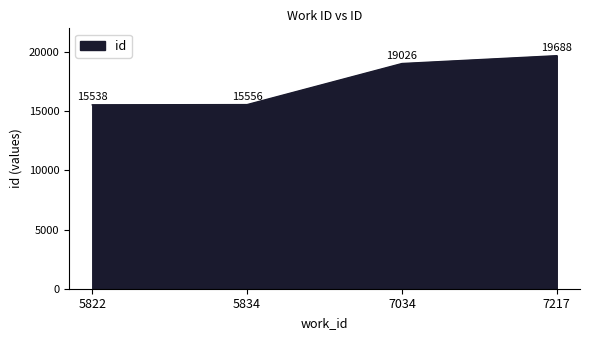

The chart shows a value of 10737 at 5822. True or false?

False